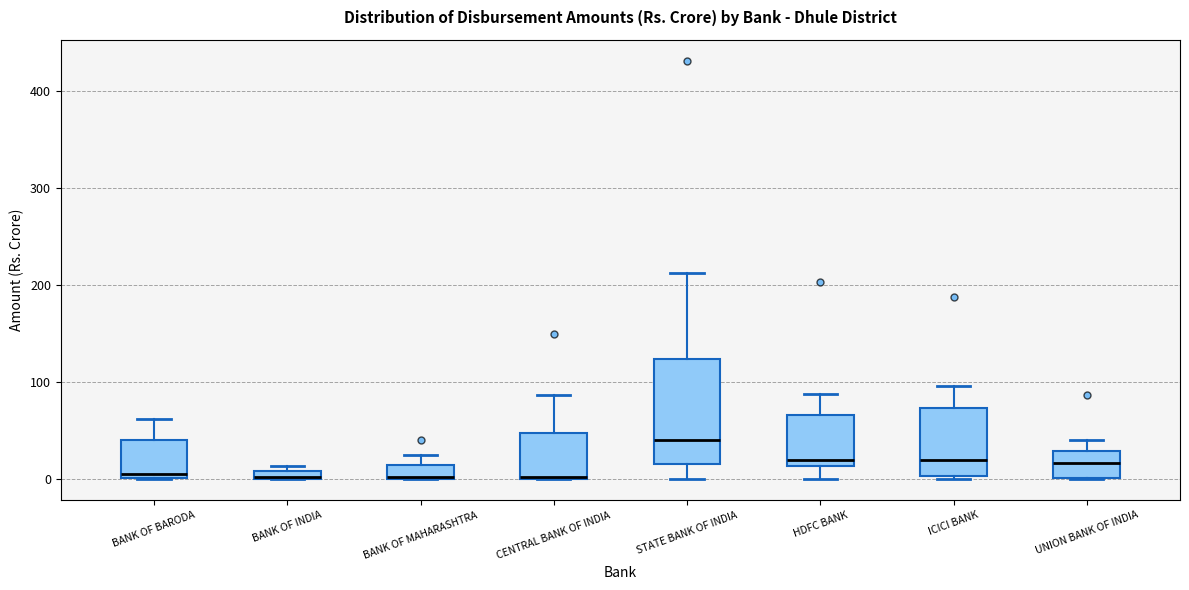

Where does the upper whisker of the box for ICICI BANK end on the y-axis? The values are not printed on the chart, so give them approximately, as read against the axis.

100